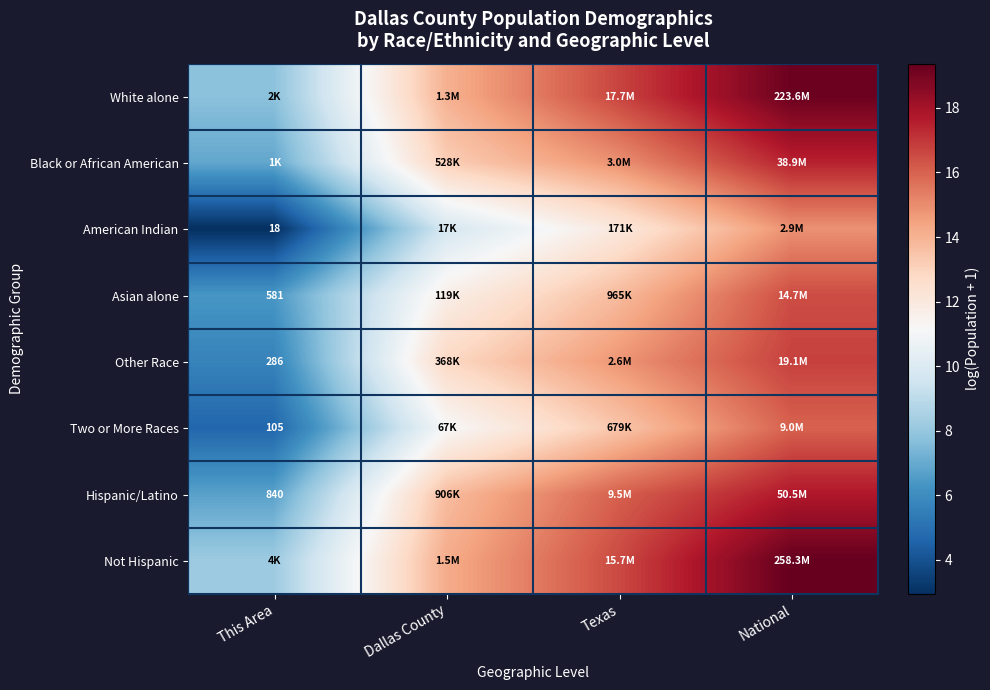

Between Dallas County and National, which is larger?

National